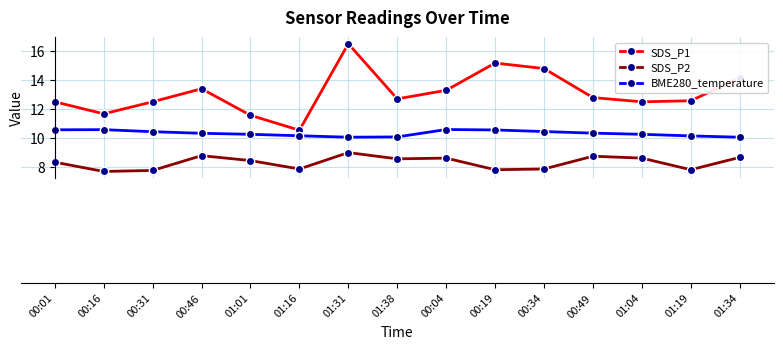

At how many categories does at least one series exceed 9?

15